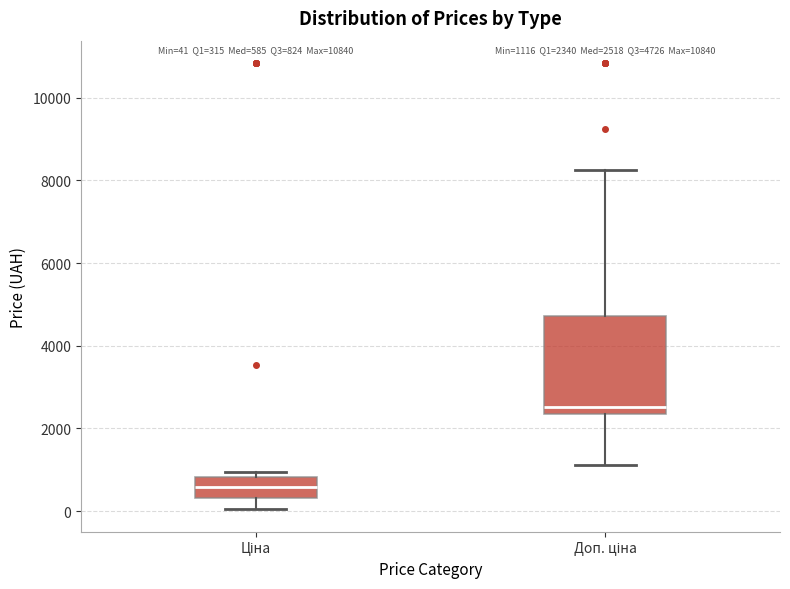

Comparing the boxes themselves (not the whiskers), which one is the tallest?

Доп. ціна